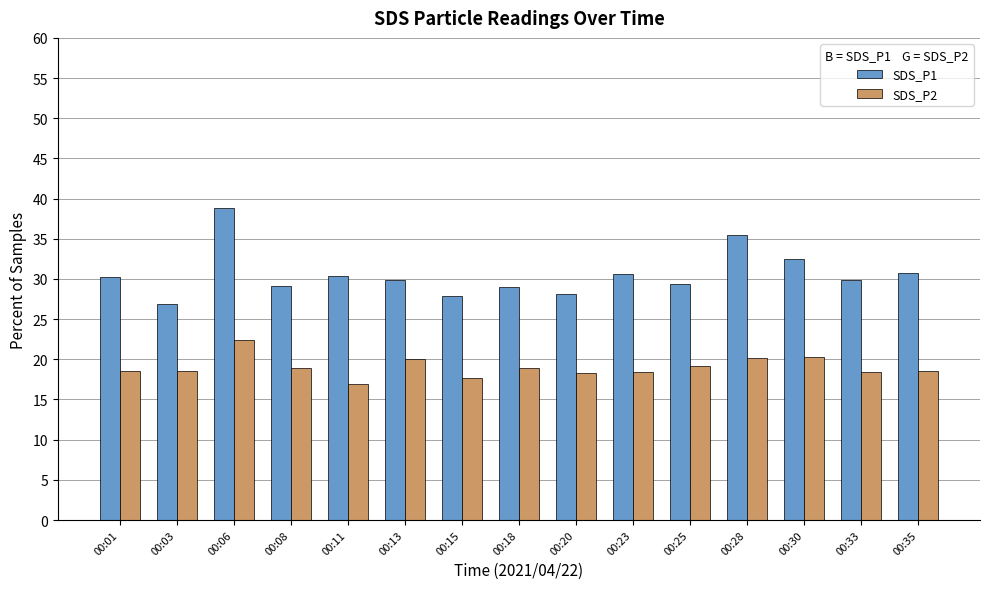

Between 00:01 and 00:11, which series saw the biggest shift?

SDS_P2